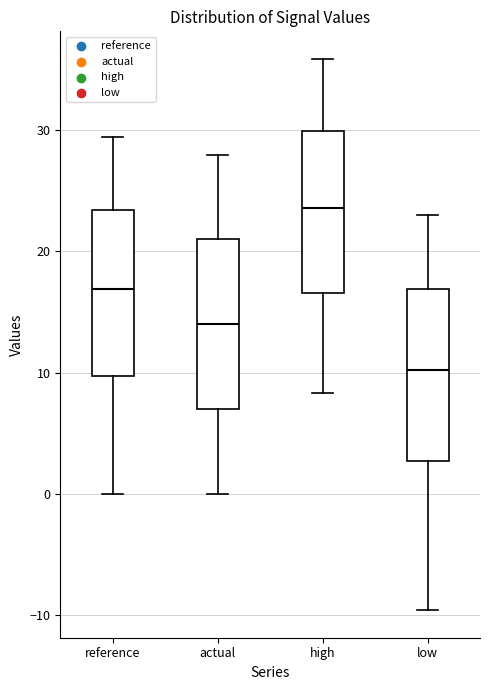

Which box's median line is the highest?

high